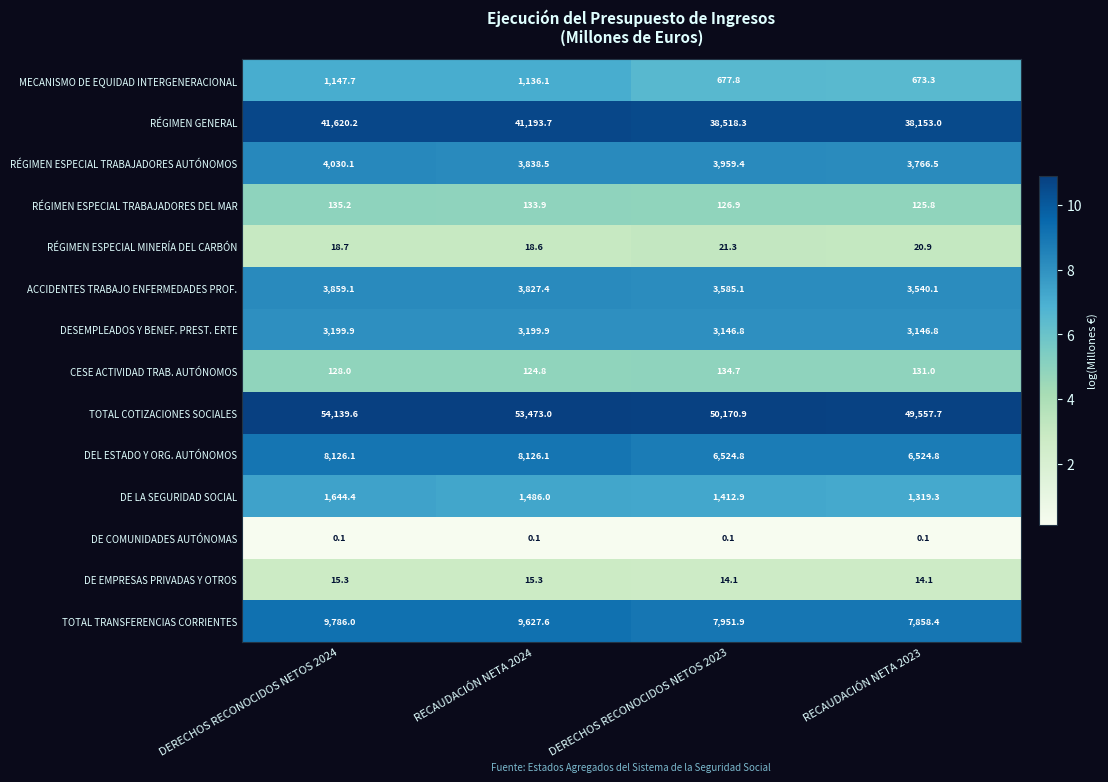

At which category does the chart reach its peak across all series?

DERECHOS RECONOCIDOS NETOS 2024